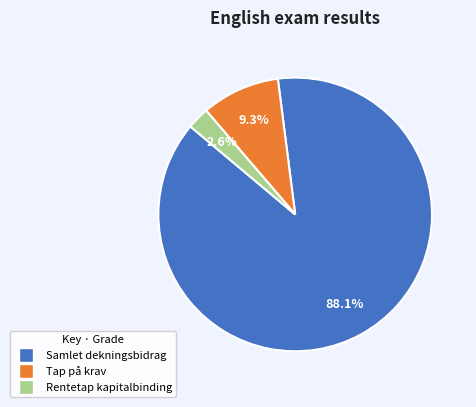

To the nearest percent, what is the difference between the largest and smallest slice percentages?

86%